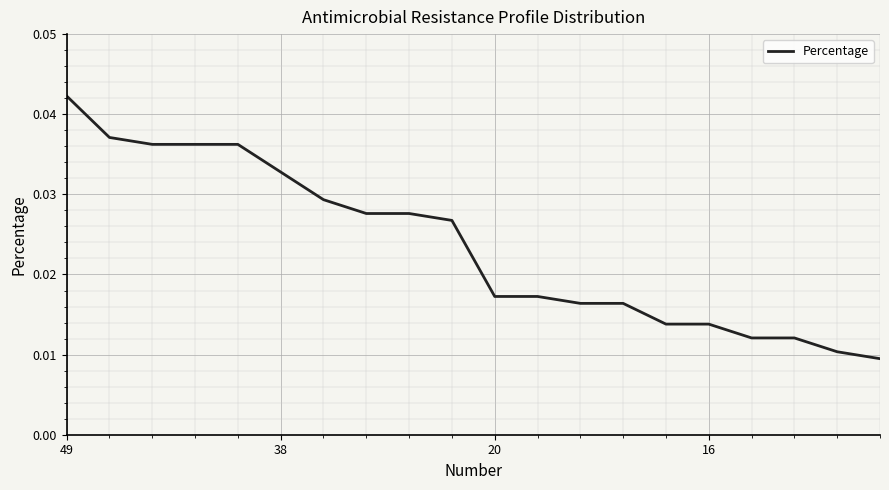

At which category does the chart reach its peak across all series?

49